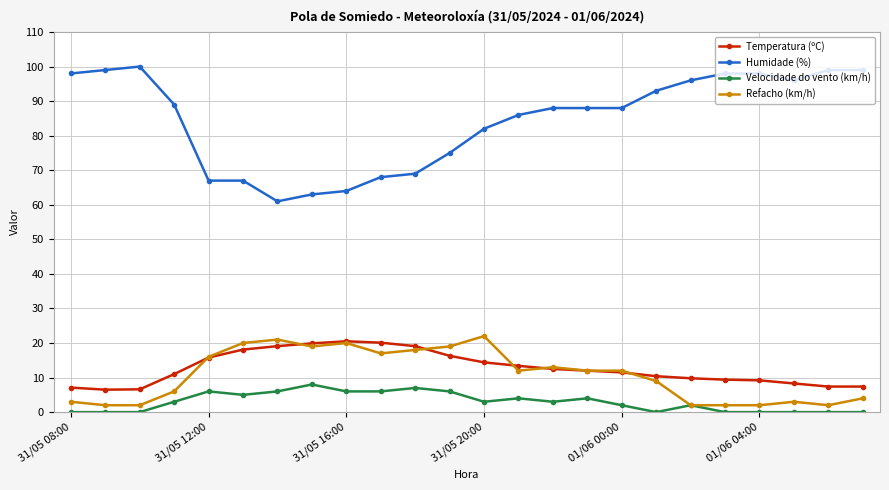

Which series has the widest spread of values?

Humidade (%)